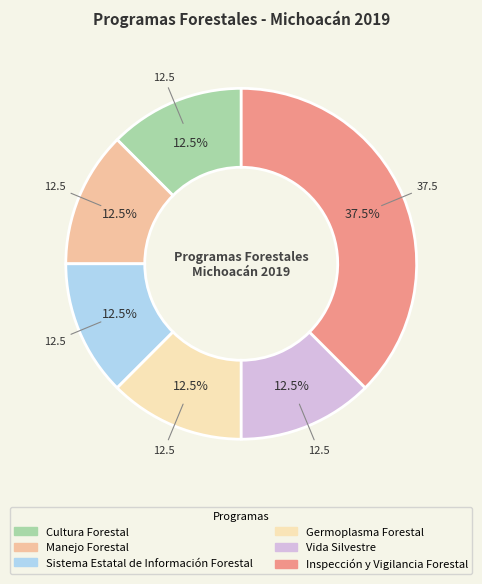

What portion of the pie excludes Cultura Forestal?

87.5%